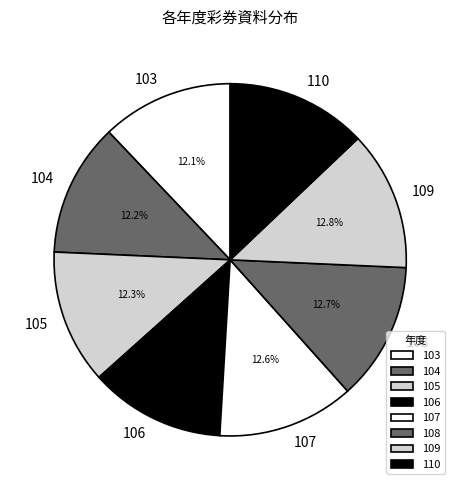

What percentage is the 108 slice, to the nearest percent?

13%